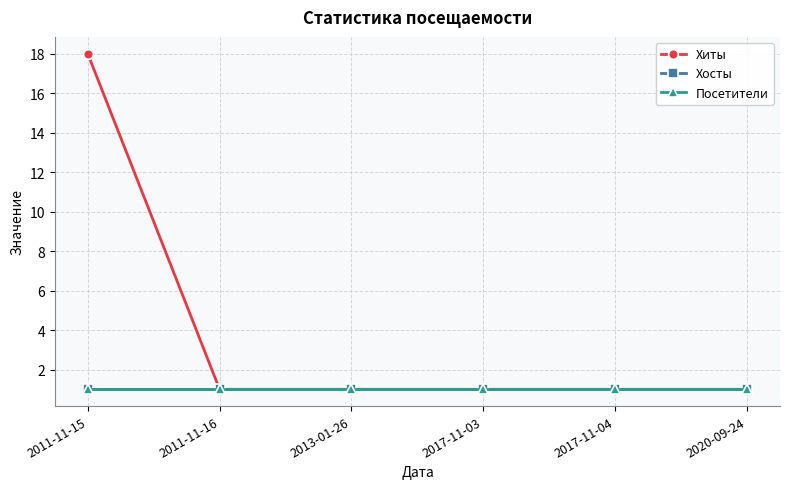

Is this an area chart (filled region under the line)?

No